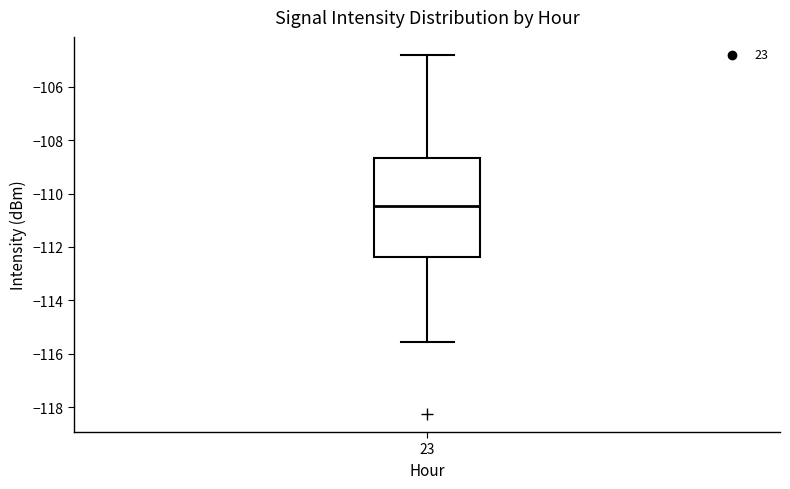

Where is the upper edge of the box at x = 23 on the y-axis? The values are not printed on the chart, so give them approximately, as read against the axis.

-108.6